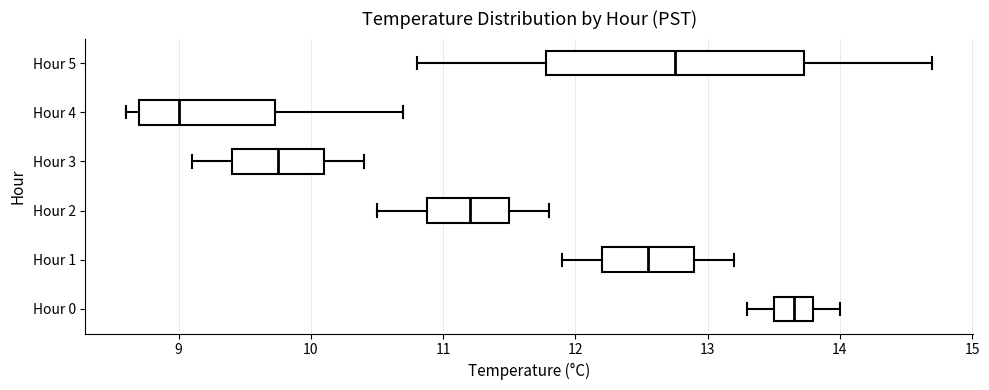

Comparing the boxes themselves (not the whiskers), which one is the widest?

Hour 5